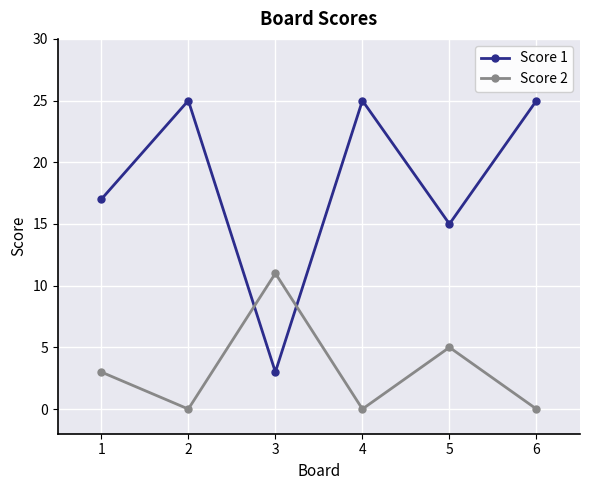

Where do Score 1 and Score 2 first cross each other?

2 and 3